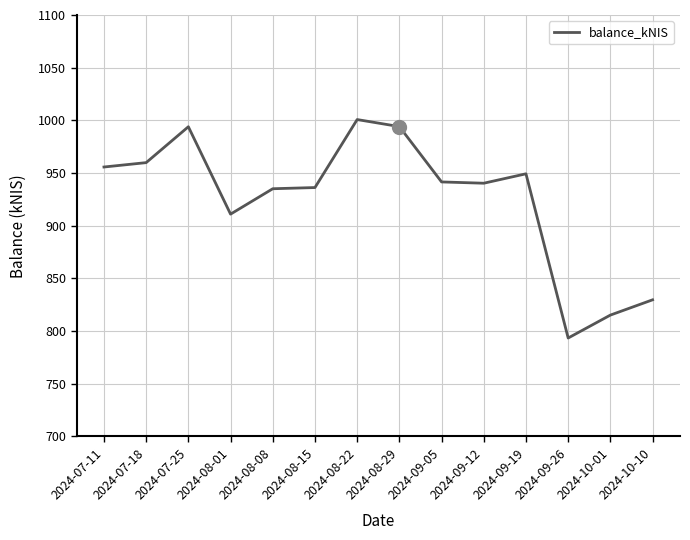

What is the difference between the maximum and minimum values?

207.3